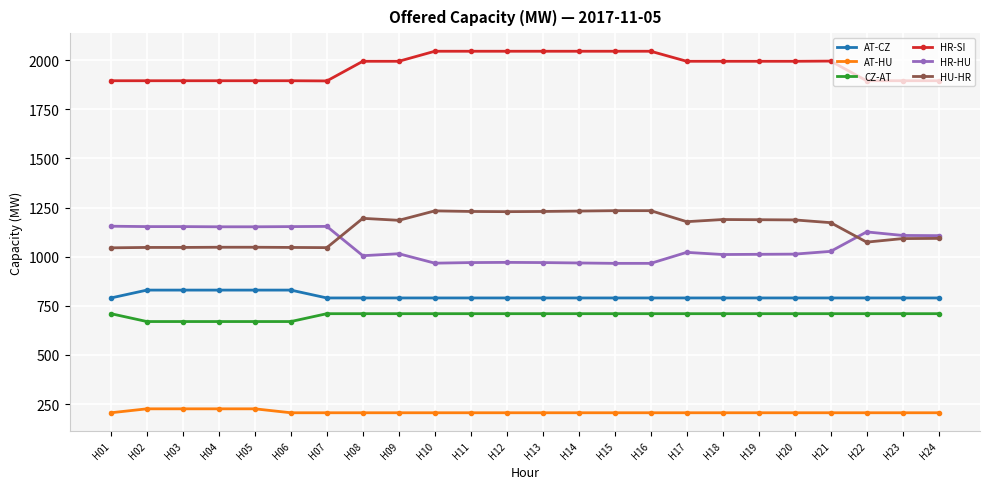

Which series has the largest total across all categories?

HR-SI